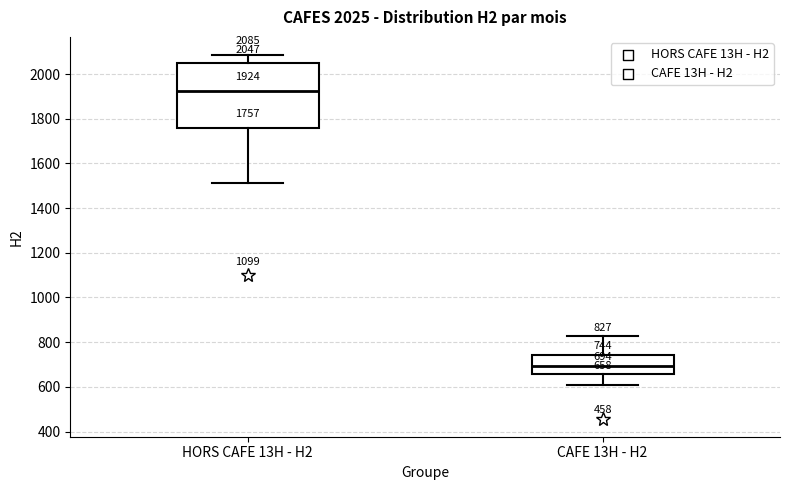

Which box's median line is the highest?

HORS CAFE 13H - H2